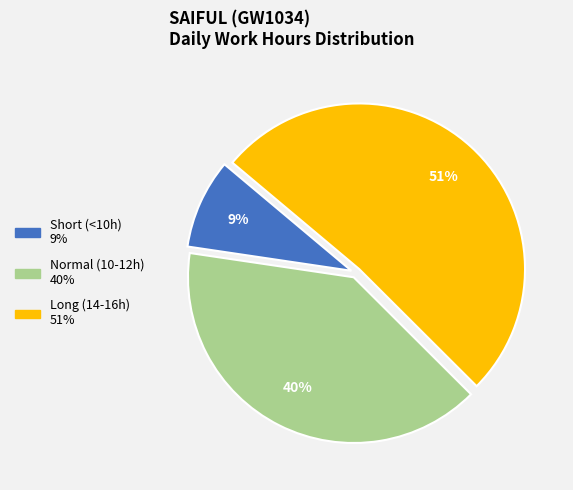

To the nearest percent, what is the average slice percentage?

33%